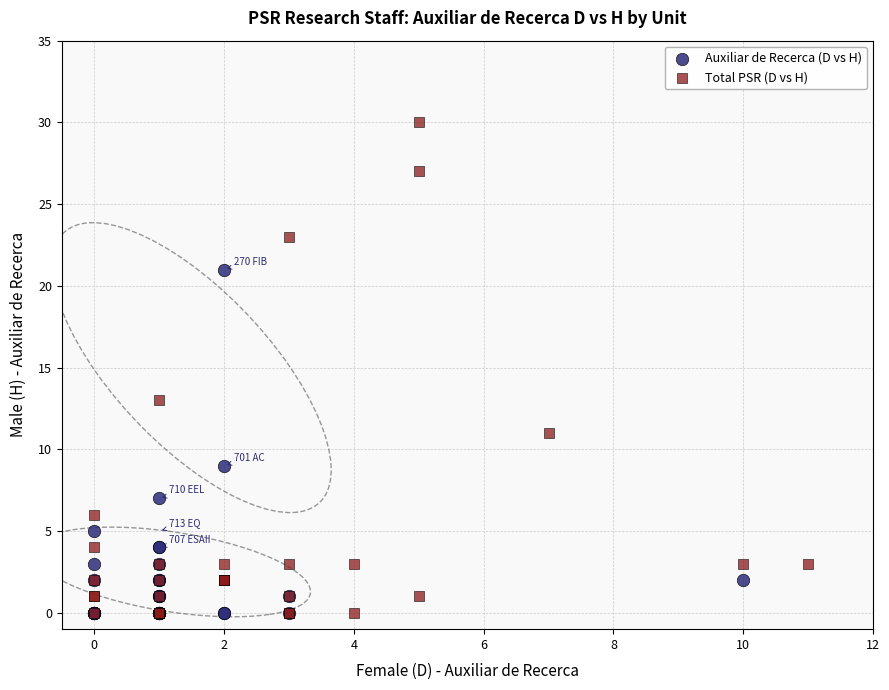

Which series reaches the maximum Y coordinate?

Total PSR (D vs H)